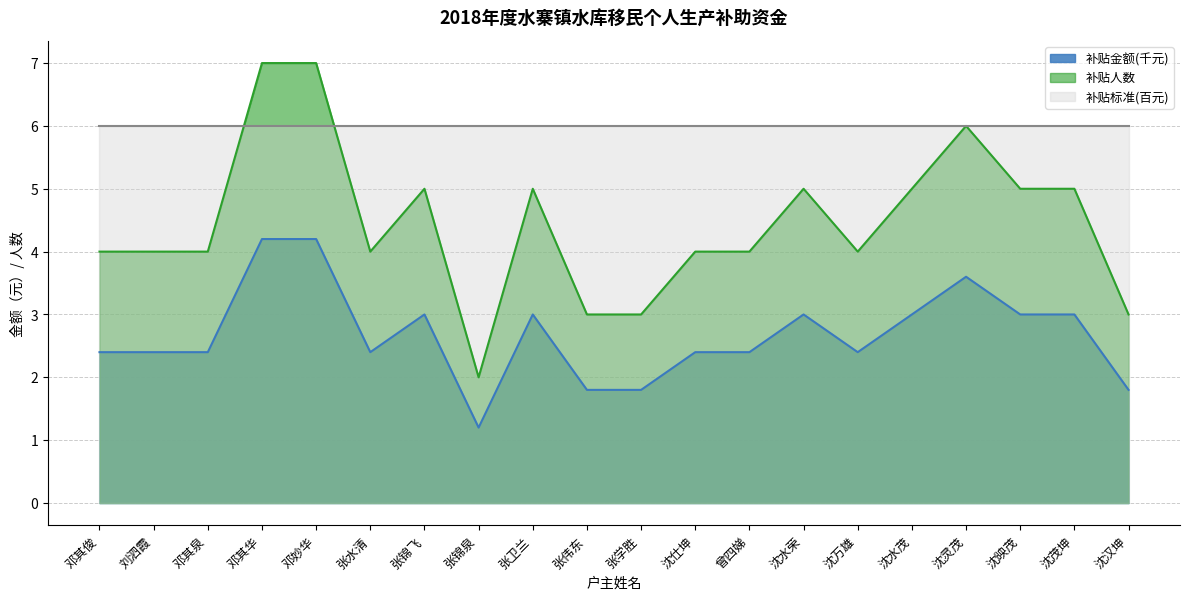

Where does the 补贴人数 series first go above 2?

邓其俊